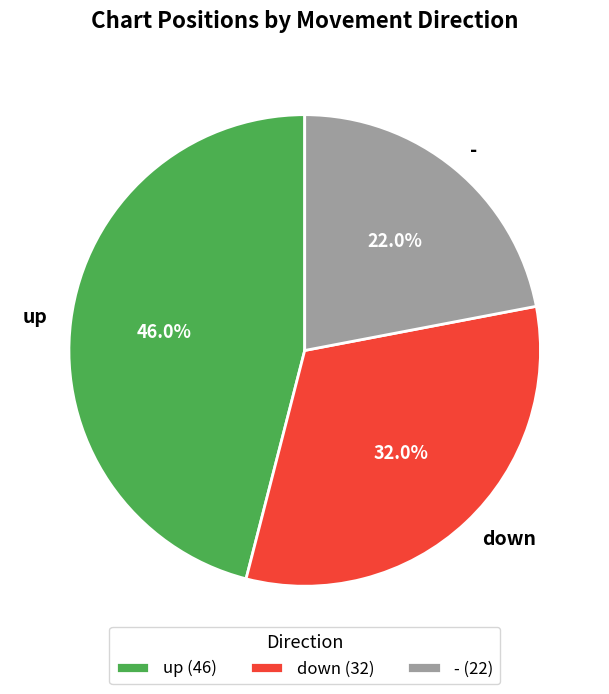

To the nearest percent, what portion does down represent?

32%